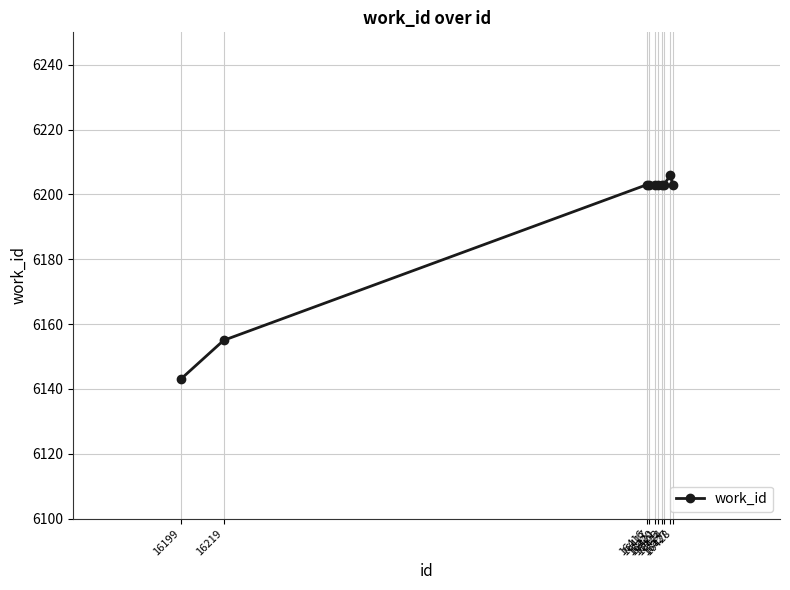

What is the change in value from 16219 to 16427?

+51